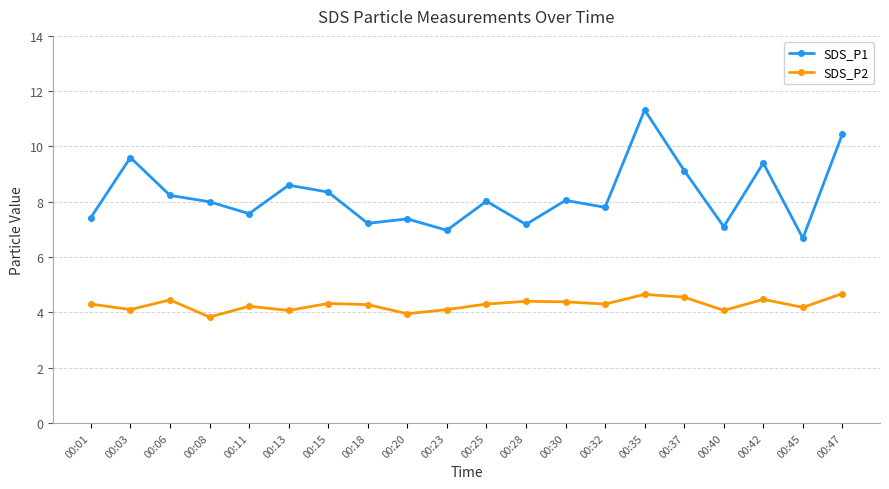

What is the minimum value for SDS_P2?

3.8